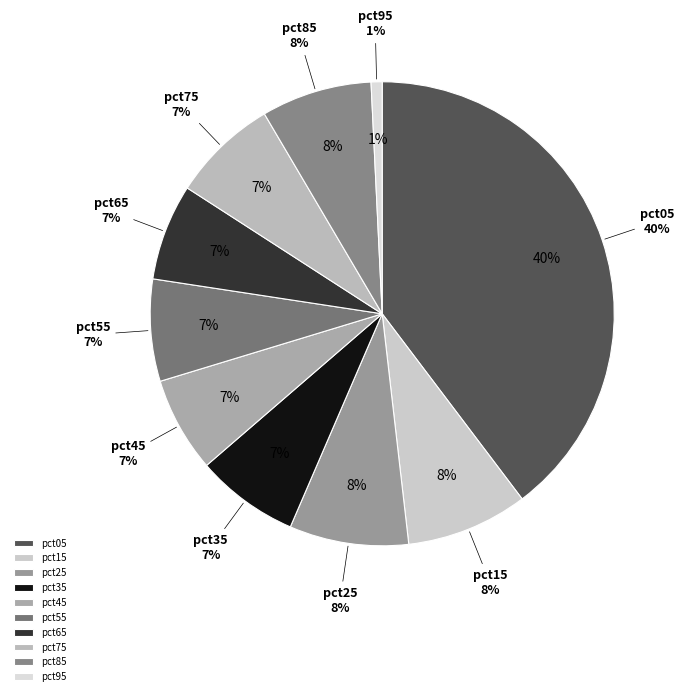

How many segments does this pie chart have?

10